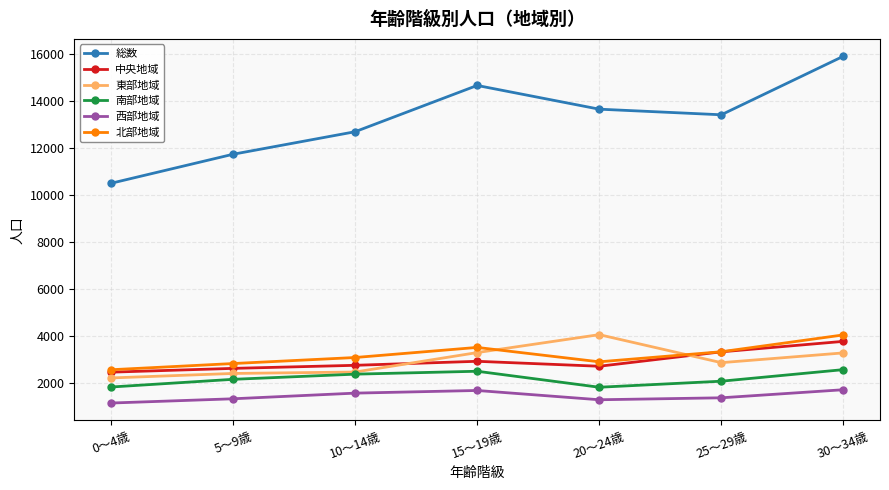

What are all the series names shown in the legend?

総数, 中央地域, 東部地域, 南部地域, 西部地域, 北部地域